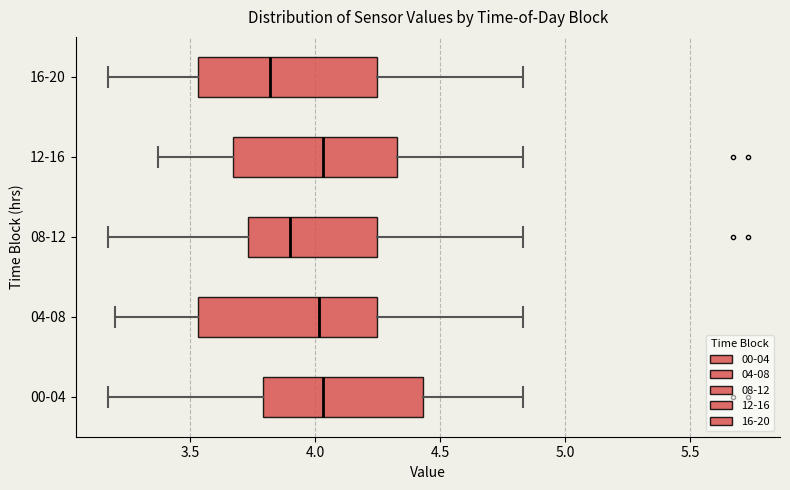

Which box's median line is the furthest to the left?

16-20